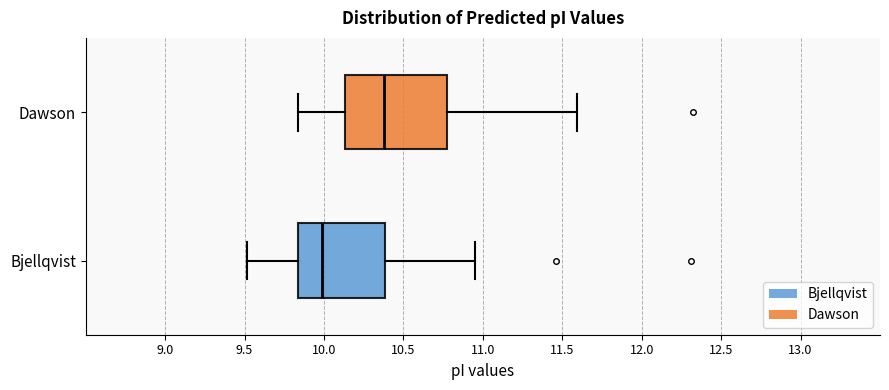

Which box is the widest, from its left edge to its right edge?

Dawson